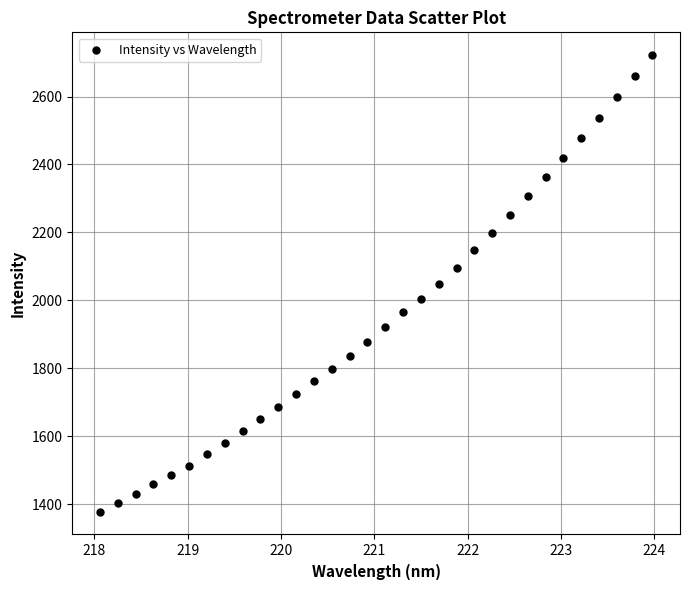

What is the range of Y values (max minus min)?

1344.0